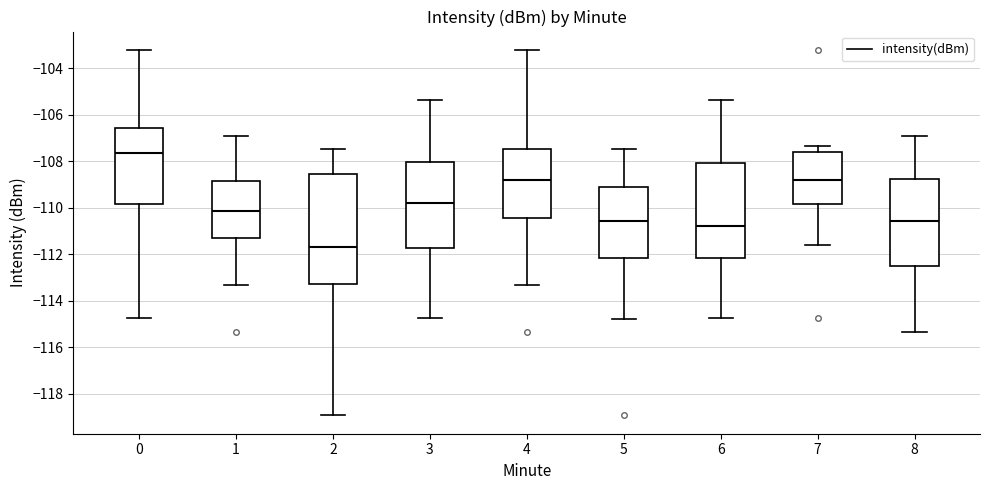

Which box's median line is the lowest?

2